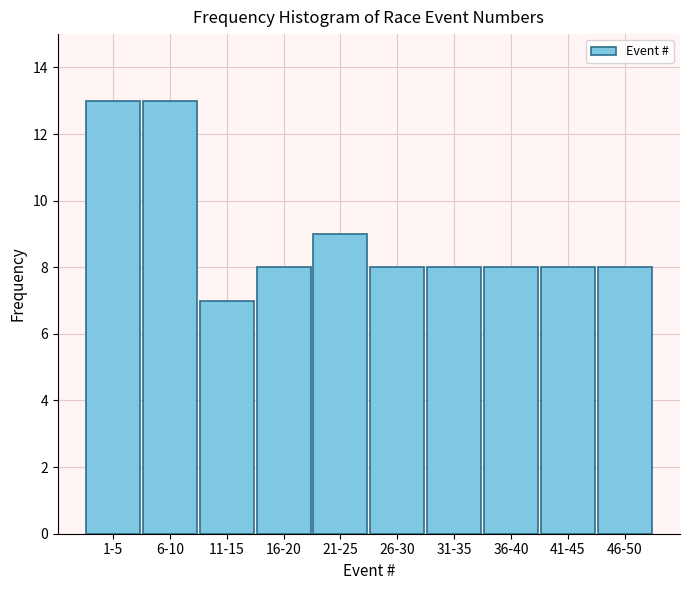

Reading right to left, extract all data points from this chart.

46-50=8	41-45=8	36-40=8	31-35=8	26-30=8	21-25=9	16-20=8	11-15=7	6-10=13	1-5=13